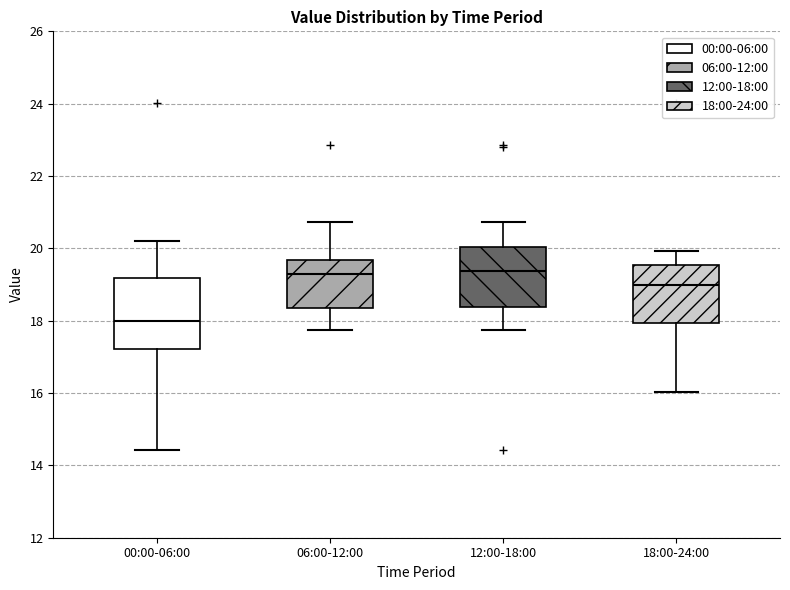

Where does the upper whisker of the box for 12:00-18:00 end on the y-axis? The values are not printed on the chart, so give them approximately, as read against the axis.

20.8